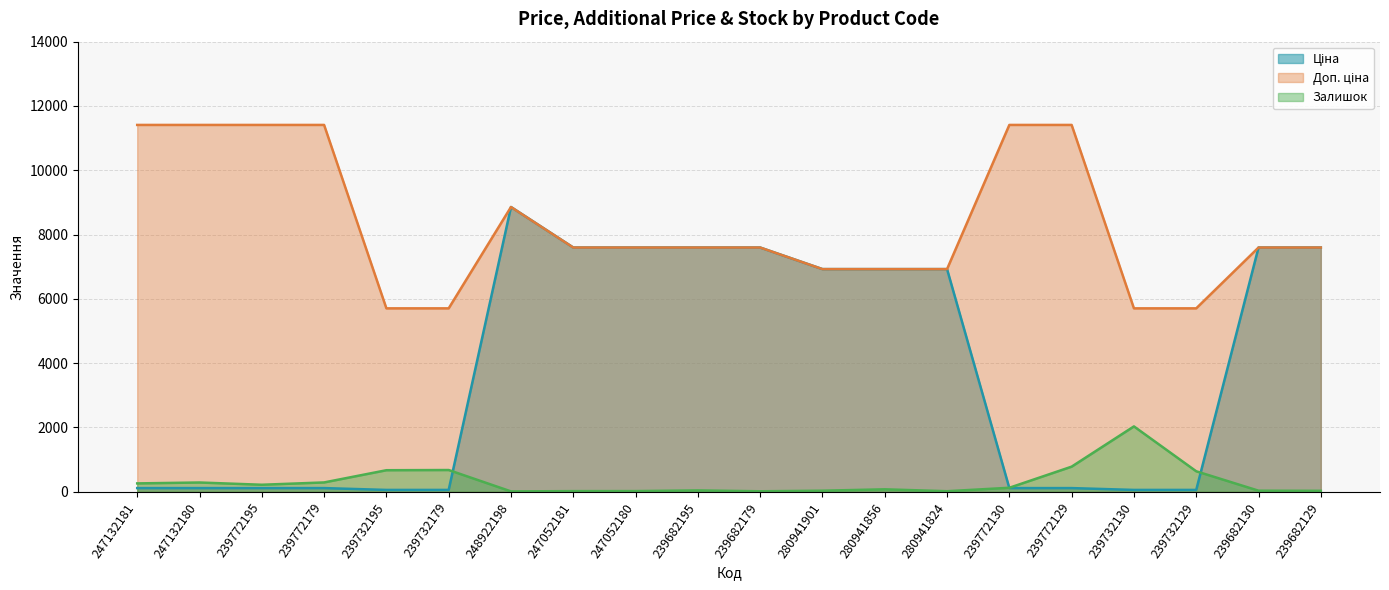

What are all the series names shown in the legend?

Ціна, Доп. ціна, Залишок